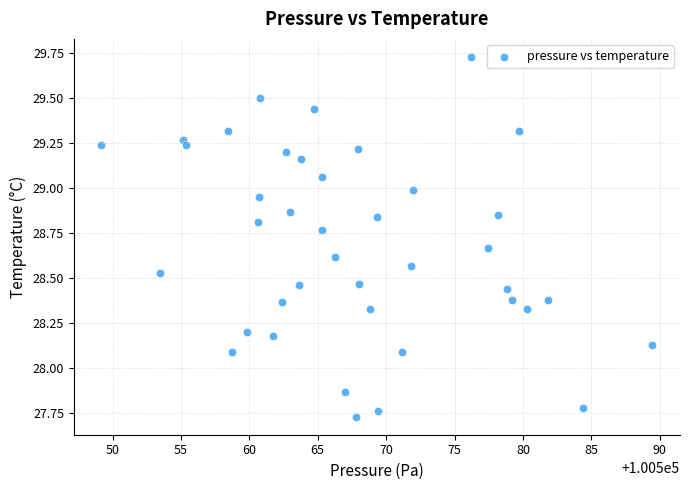

What is the range of Y values (max minus min)?

2.0